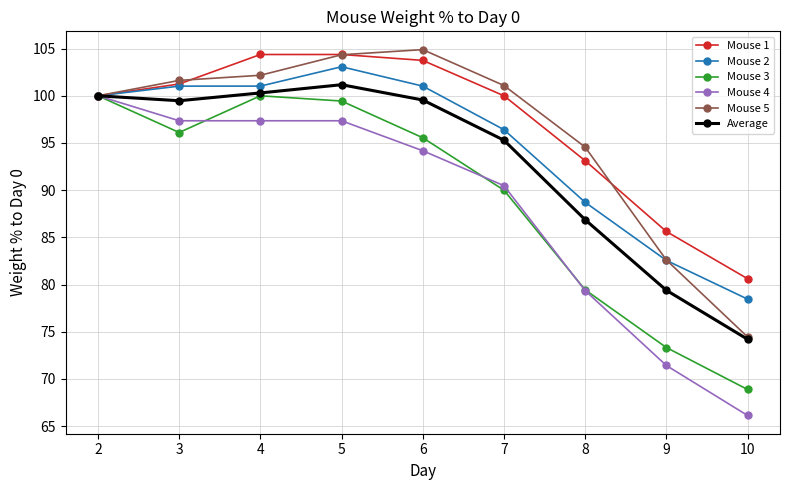

What is the value of the Mouse 2 point at the 6th from the left?

96.4